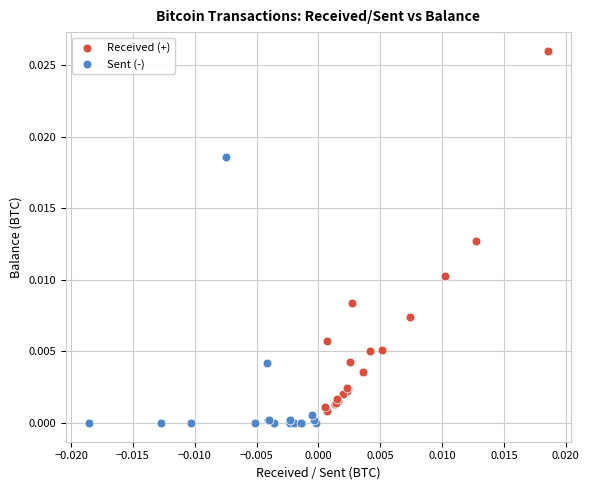

Which series reaches the minimum Y coordinate?

Sent (-)